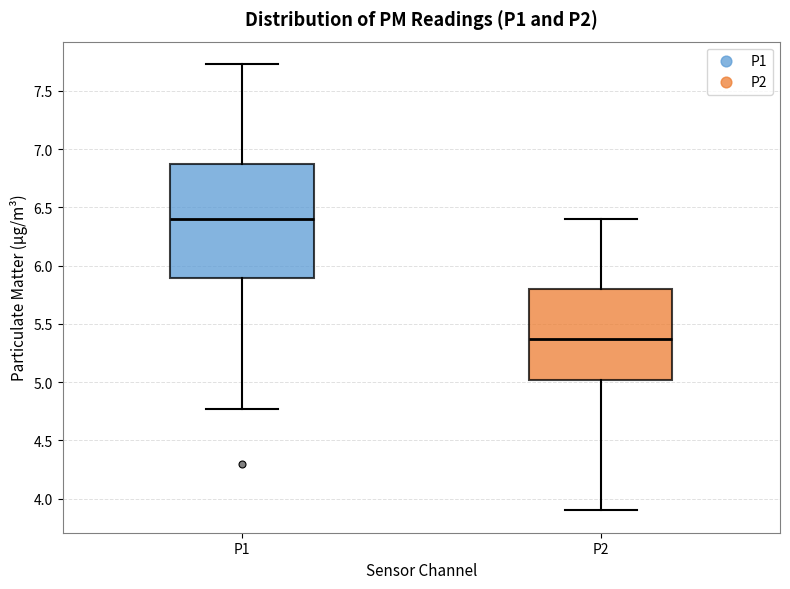

Reading left to right, transcribe this box plot: for each box, give where its median line is, the range the box spans, and where its two whiskers end, as read against the y-axis. The values are not printed on the chart, so give them approximately, as read against the axis.

P1: median 6.40, box 5.90 to 6.85, whiskers 4.75 to 7.75
P2: median 5.35, box 5.00 to 5.80, whiskers 3.90 to 6.40